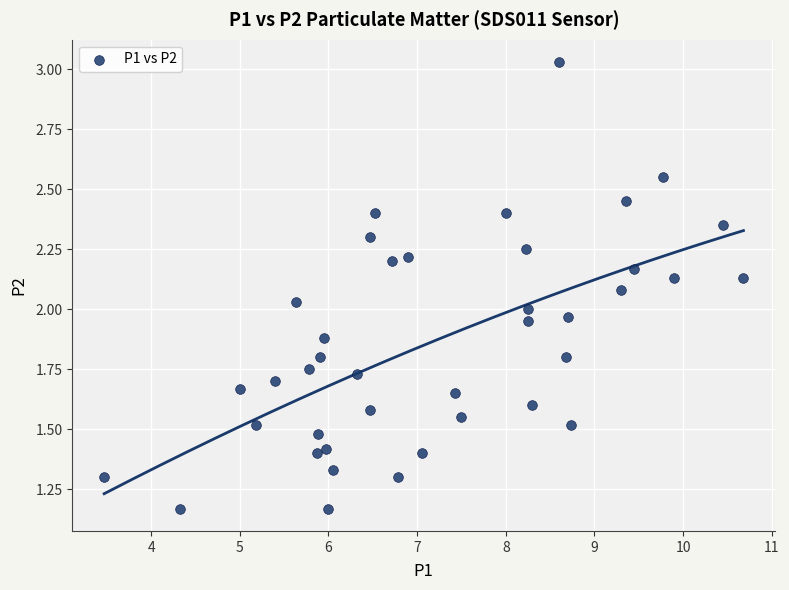

What is the range of X values (max minus min)?

7.2